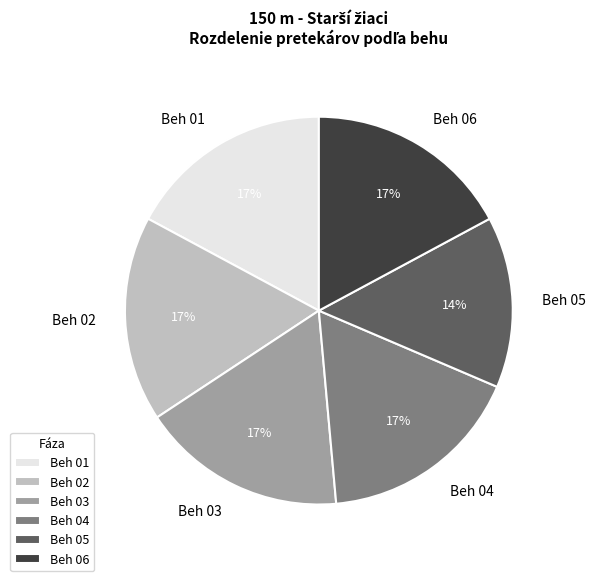

Is the sum of Beh 02 and Beh 06 greater than half?

No